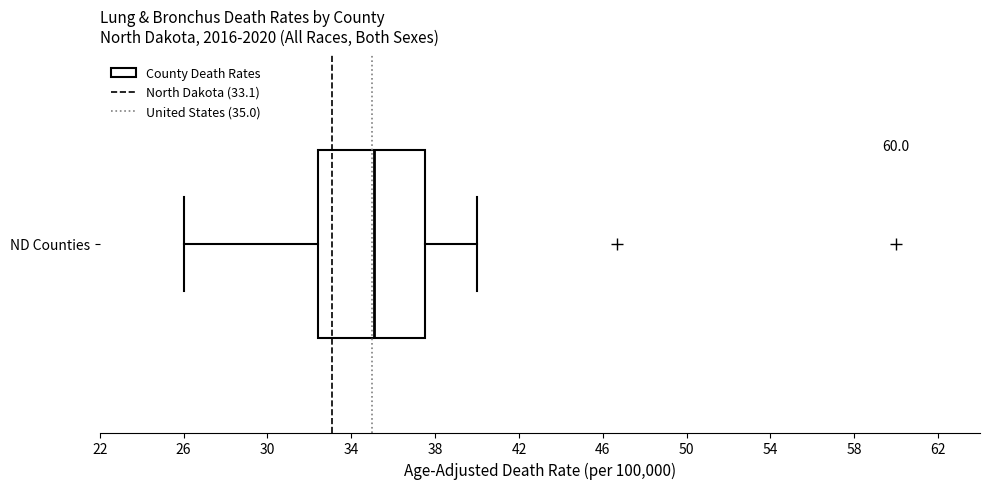

Read this box plot against the x-axis: the position of the median line, the range covered by the box, and the ends of both whiskers. The values are not printed on the chart, so give them approximately, as read against the axis.

median 35.0, box 32.5 to 37.5, whiskers 26.0 to 40.0